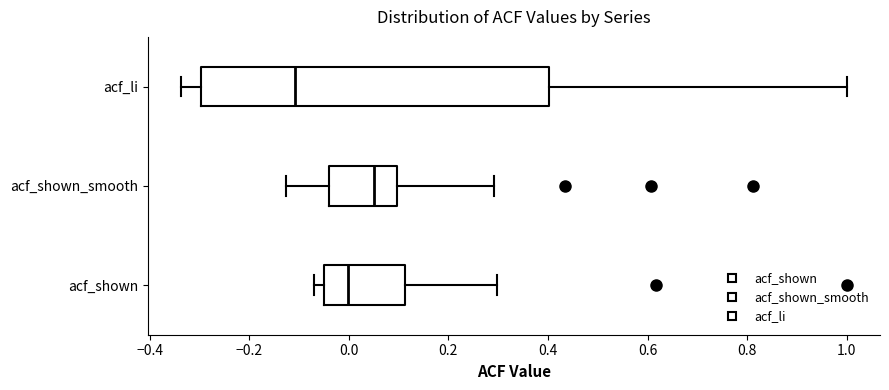

Where is the right edge of the box for acf_li on the x-axis? The values are not printed on the chart, so give them approximately, as read against the axis.

0.40